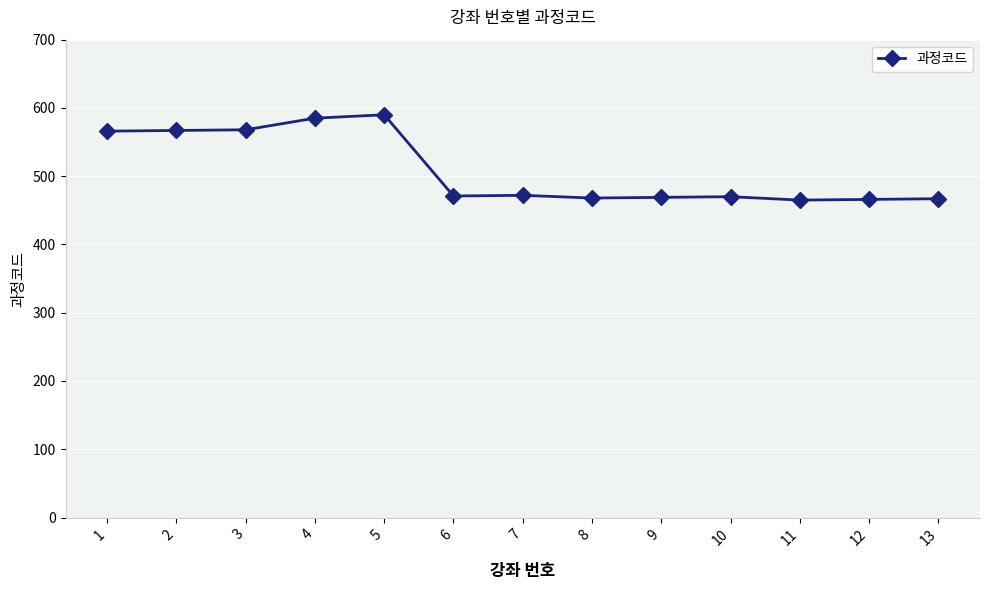

How many categories are shown in the chart?

13